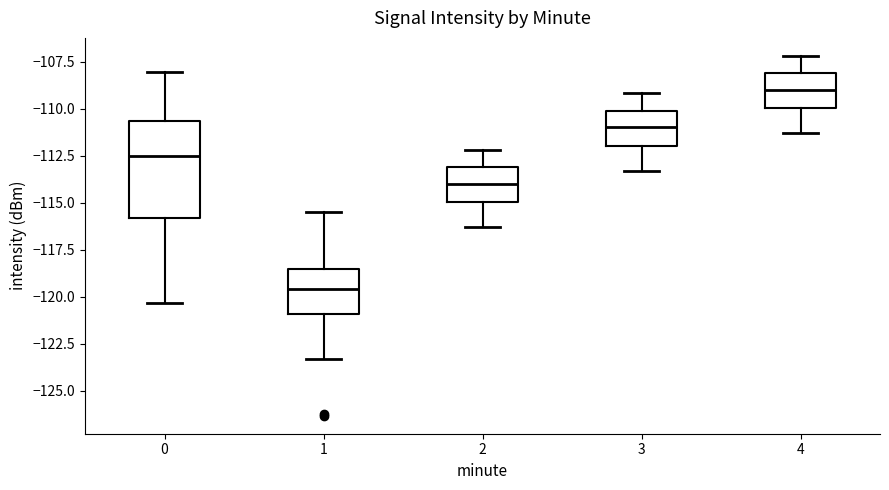

Reading left to right, read every box against the y-axis: the position of its median line, the range the box covers, and the ends of its whiskers. The values are not printed on the chart, so give them approximately, as read against the axis.

0: median -112.5, box -116.0 to -110.5, whiskers -120.5 to -108.0
1: median -119.5, box -121.0 to -118.5, whiskers -123.5 to -115.5
2: median -114.0, box -115.0 to -113.0, whiskers -116.5 to -112.0
3: median -111.0, box -112.0 to -110.0, whiskers -113.5 to -109.0
4: median -109.0, box -110.0 to -108.0, whiskers -111.5 to -107.0